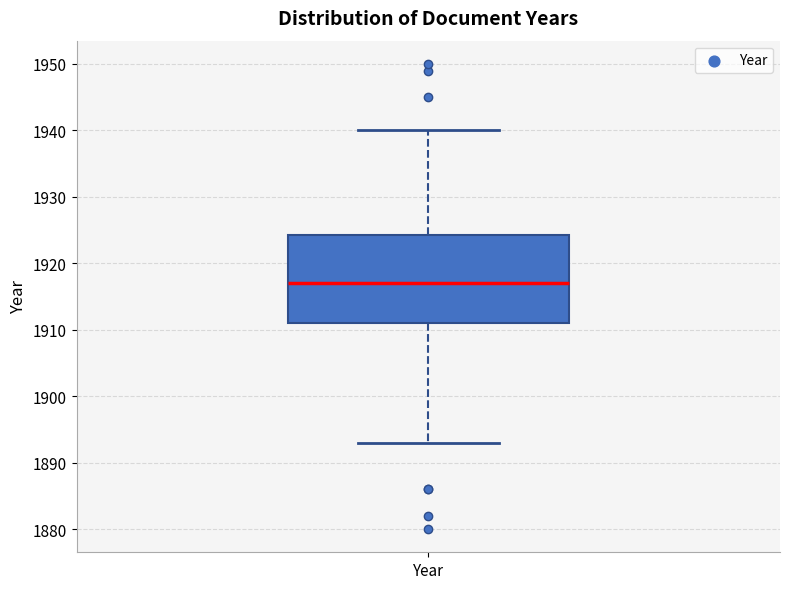

Transcribe this box plot: give where the median line is, the range the box spans, and where the two whiskers end, as read against the y-axis. The values are not printed on the chart, so give them approximately, as read against the axis.

median 1917, box 1911 to 1924, whiskers 1893 to 1940